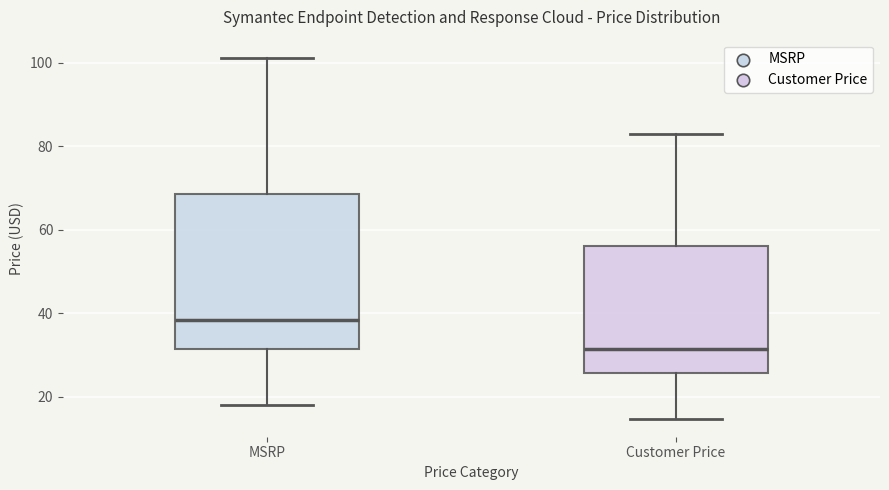

Reading left to right, transcribe this box plot: for each box, give where its median line is, the range the box spans, and where its two whiskers end, as read against the y-axis. The values are not printed on the chart, so give them approximately, as read against the axis.

MSRP: median 38, box 32 to 68, whiskers 18 to 102
Customer Price: median 32, box 26 to 56, whiskers 14 to 84